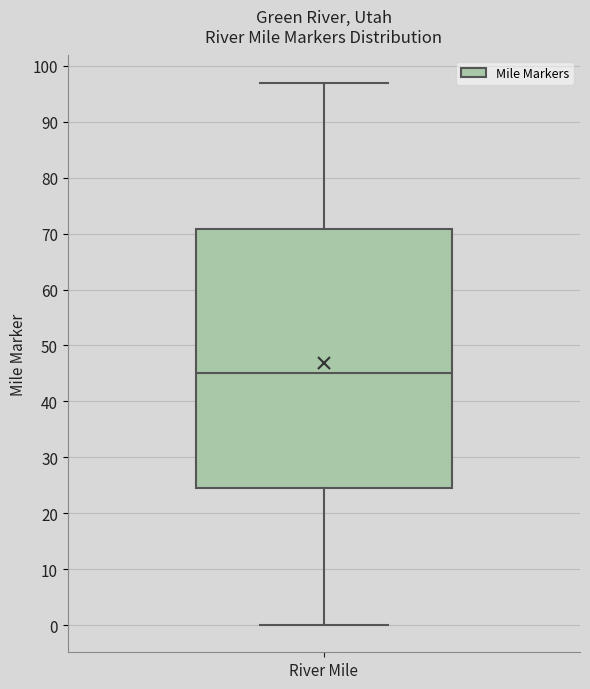

Transcribe this box plot: give where the median line is, the range the box spans, and where the two whiskers end, as read against the y-axis. The values are not printed on the chart, so give them approximately, as read against the axis.

median 45, box 25 to 71, whiskers 0 to 97